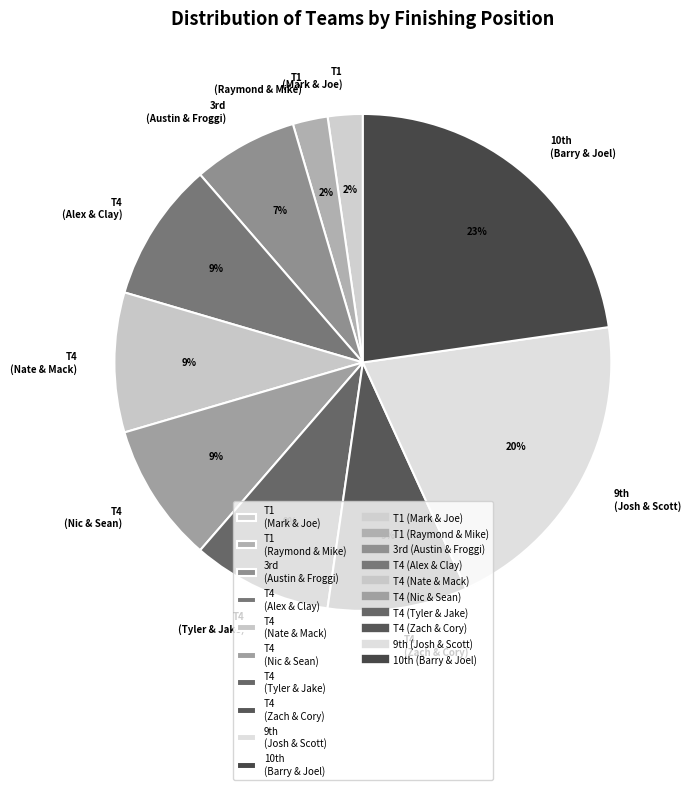

To the nearest percent, what percentage of the pie is T4 (Zach & Cory)?

9%